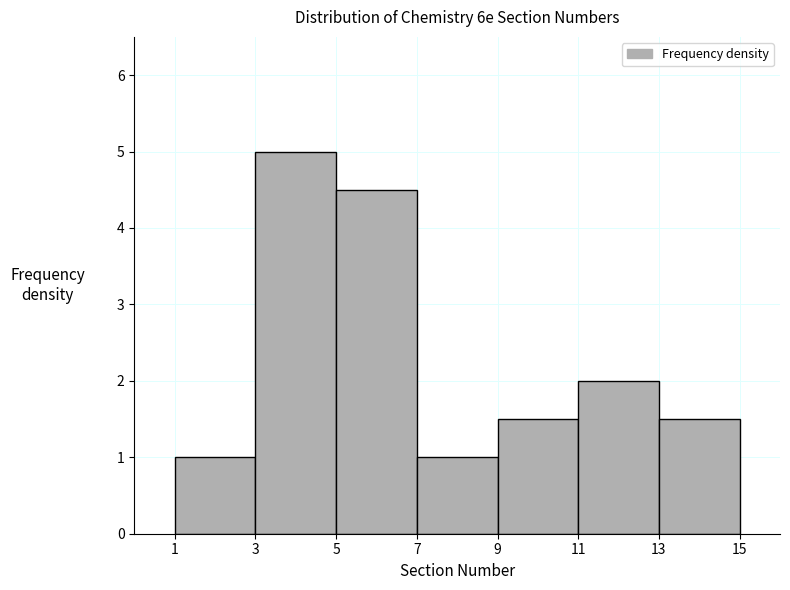

Reading left to right, list every bar in this chart as the range it spans on the x-axis followed by its height. The values are not printed on the chart, so give them approximately, as read against the axis.

1 to 3: 1.0
3 to 5: 5.0
5 to 7: 4.5
7 to 9: 1.0
9 to 11: 1.5
11 to 13: 2.0
13 to 15: 1.5